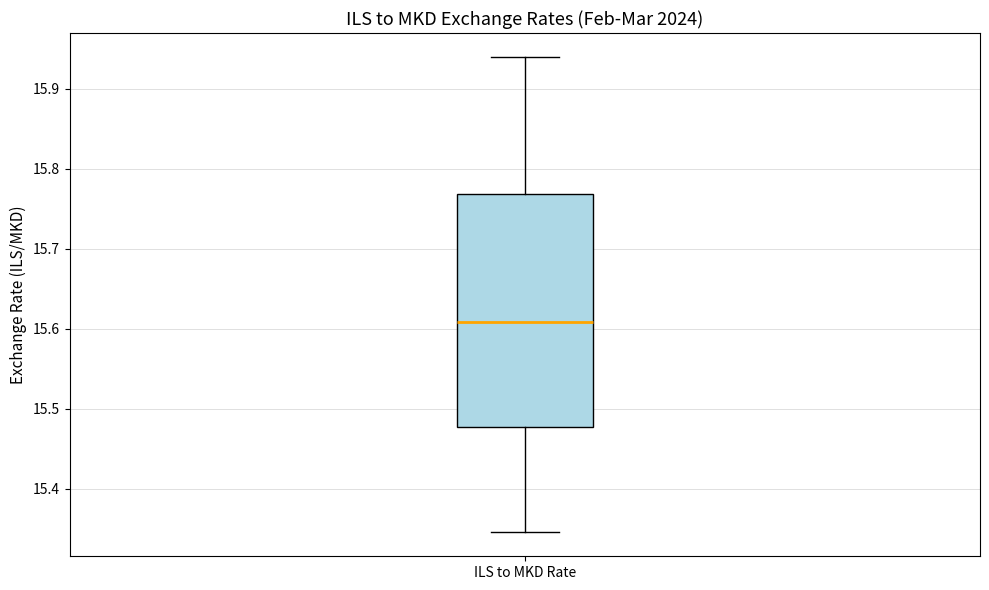

Where is the upper edge of the box for ILS to MKD Rate on the y-axis? The values are not printed on the chart, so give them approximately, as read against the axis.

15.77